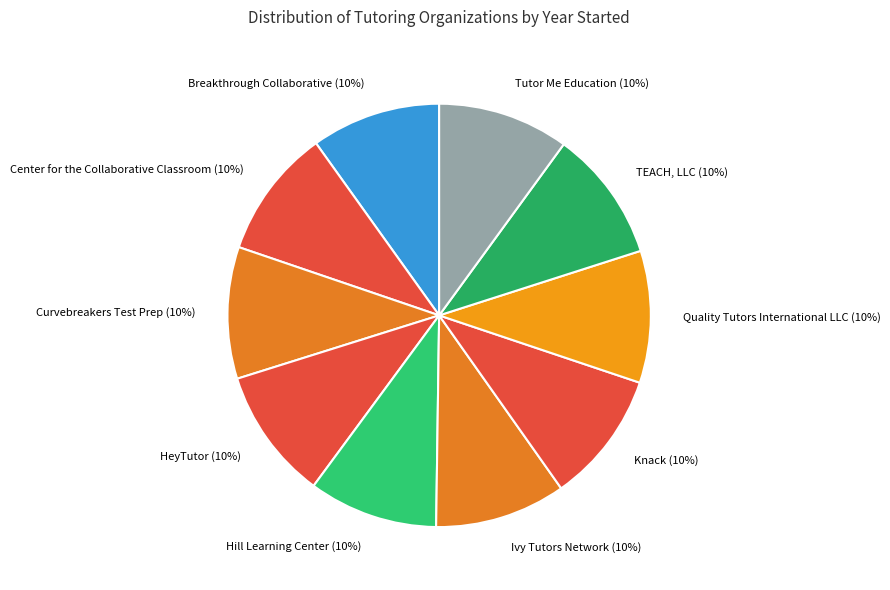

What is the ratio of the value at HeyTutor (10%) to the value at Quality Tutors International LLC (10%)?

1.0